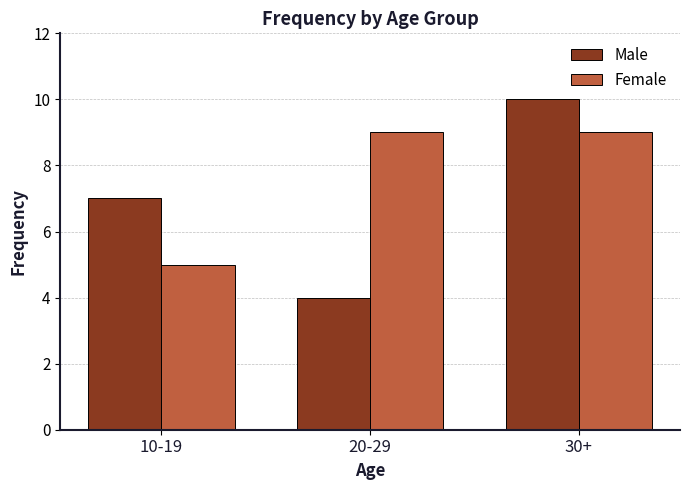

Rank the categories by Male value from lowest to highest.

20-29, 10-19, 30+